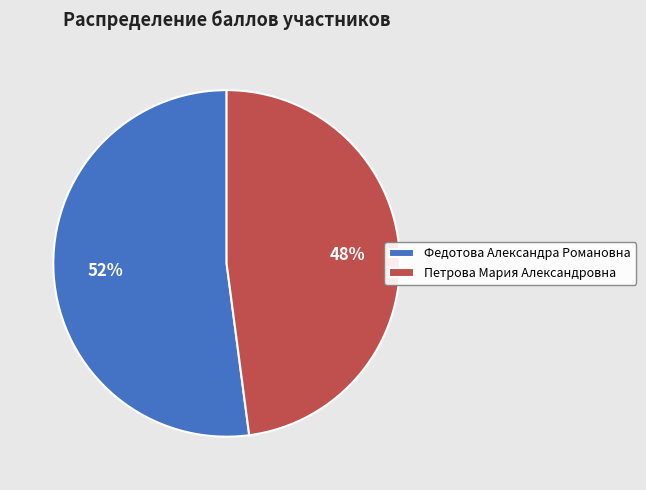

What is the largest slice in the pie chart?

Федотова Александра Романовна